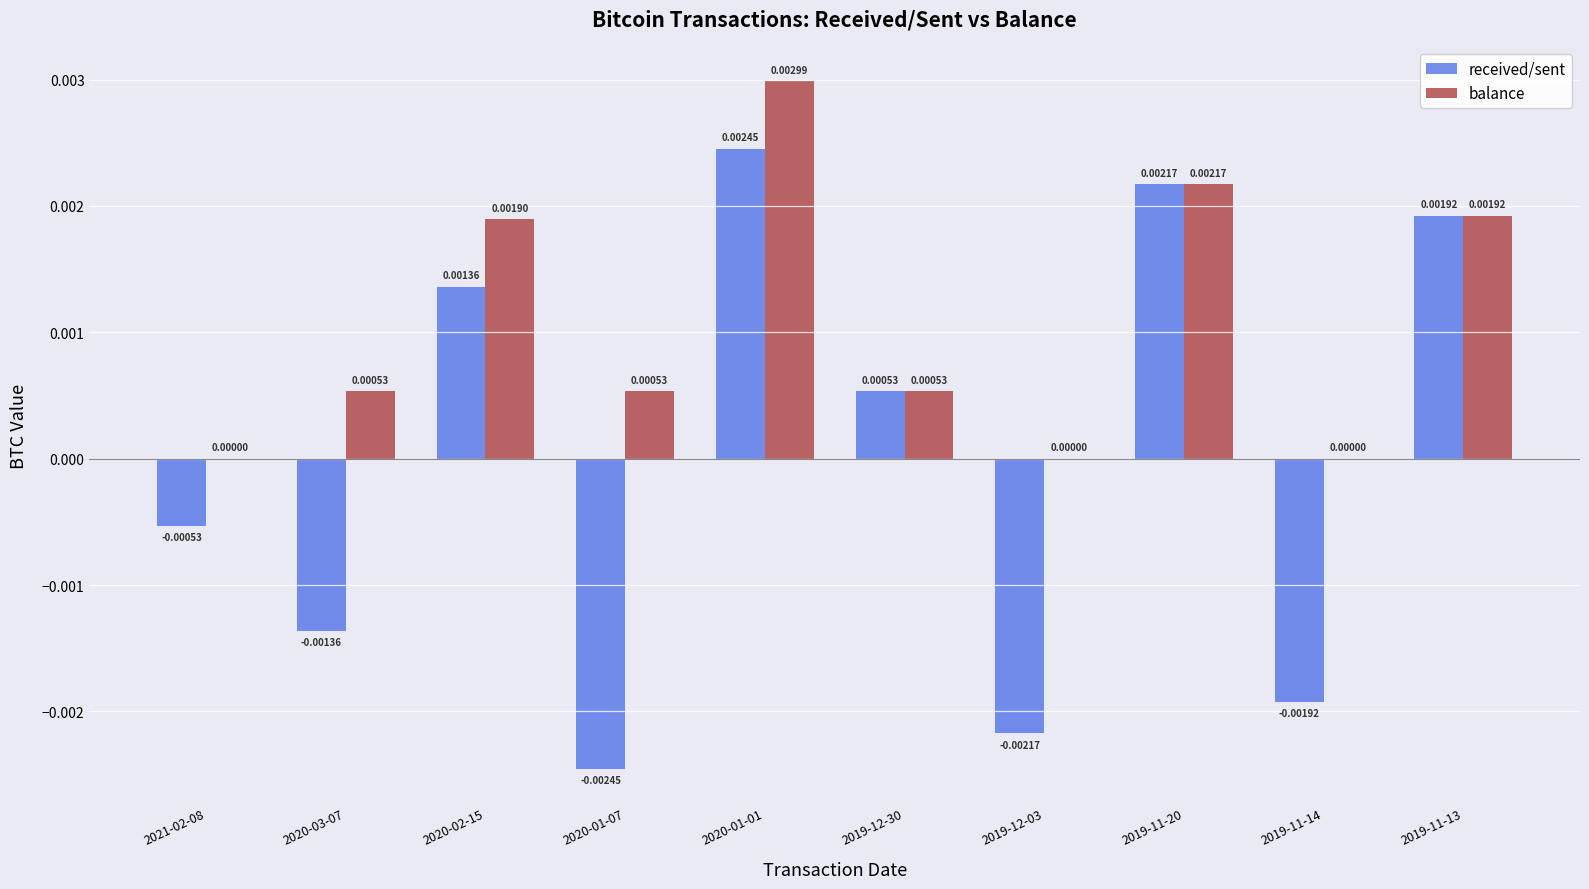

How many distinct data groups are displayed?

2